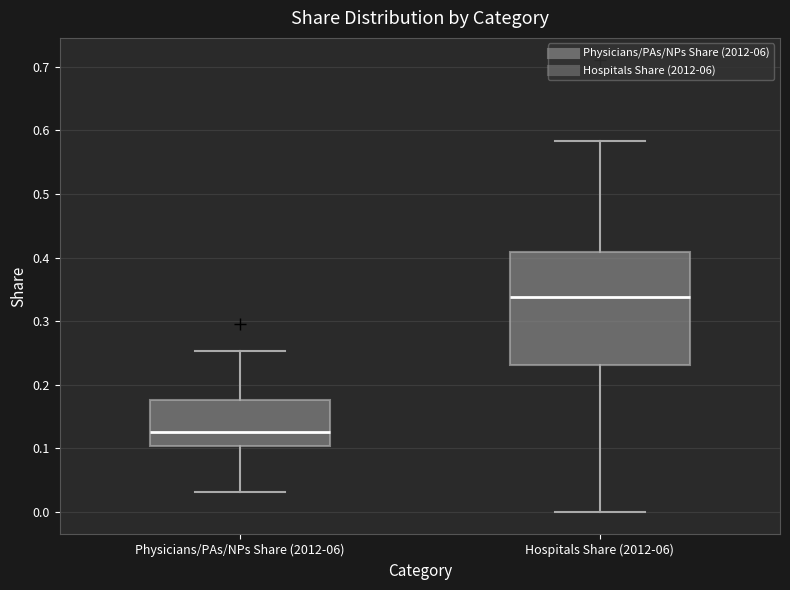

Comparing the boxes themselves (not the whiskers), which one is the tallest?

Hospitals Share (2012-06)